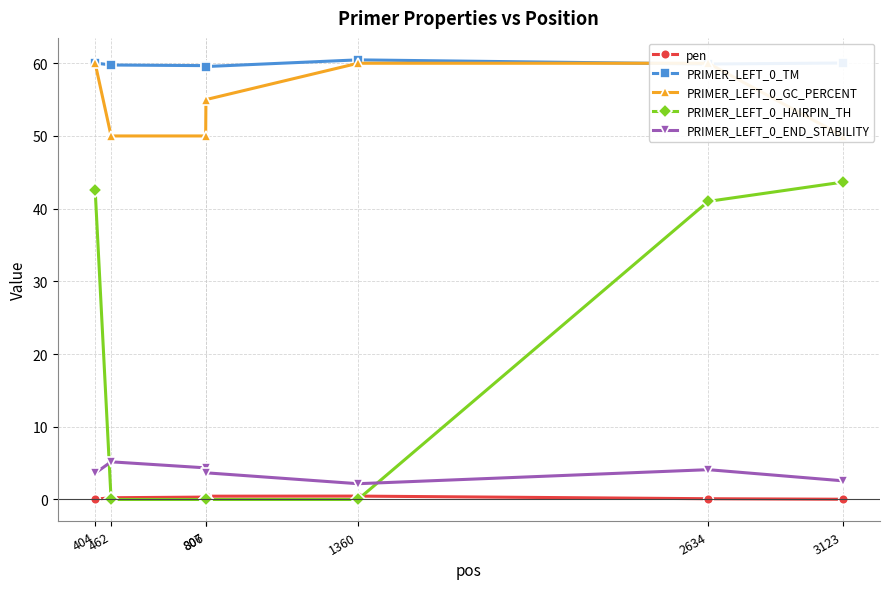

What is the value of the pen point at the 3rd from the left?

0.3